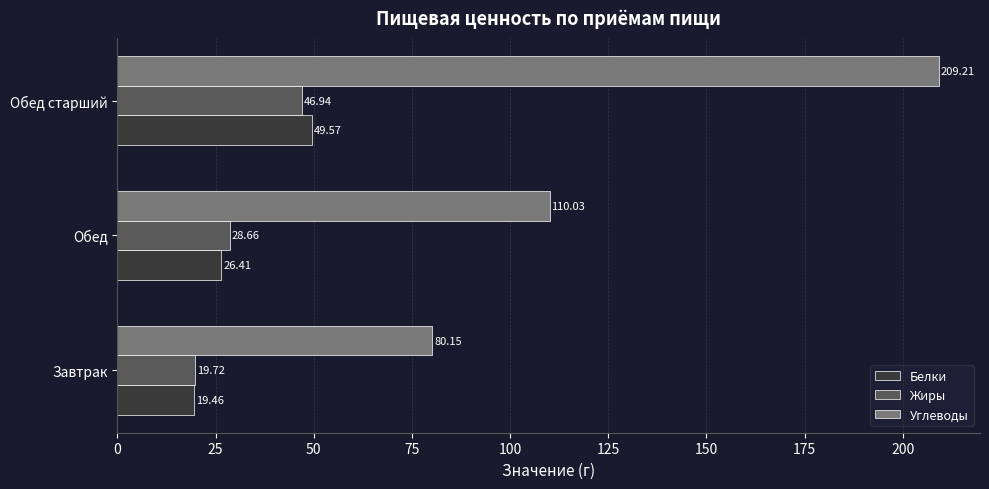

At how many categories does at least one series exceed 162?

1